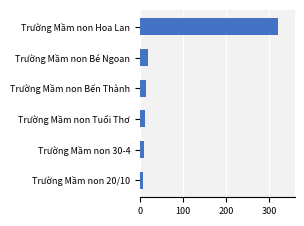

What is the change in value from Trường Mầm non Hoa Lan to Trường Mầm non 30-4?

-311